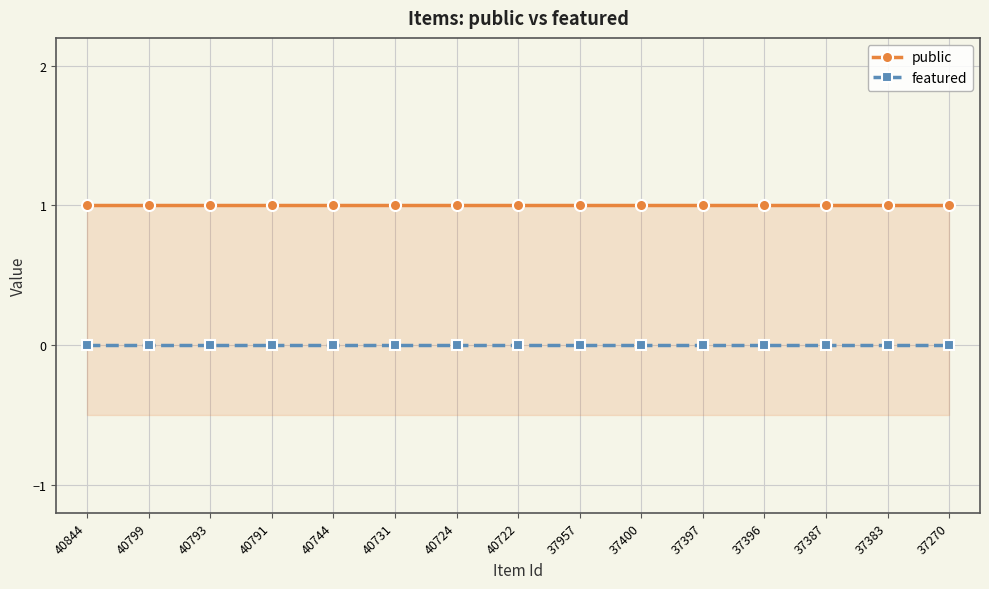

How many lines are shown in the chart?

2